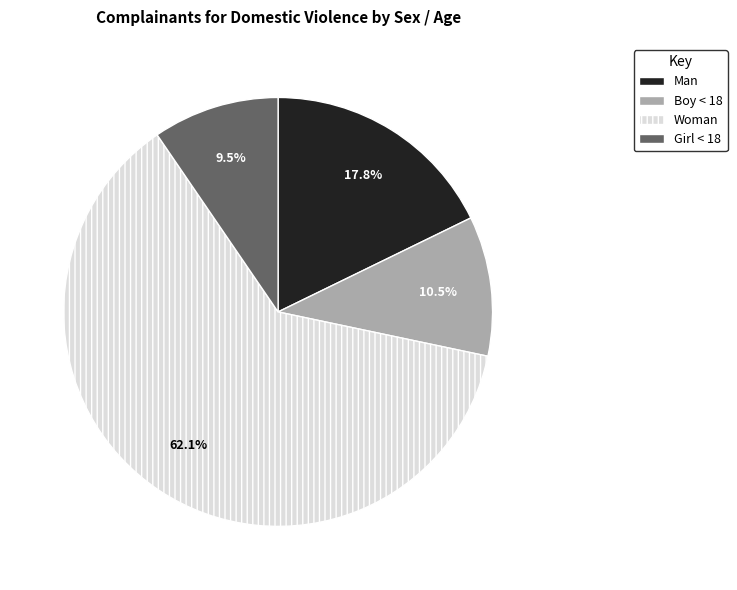

Is it true that Girl < 18 is 15% of the pie?

False